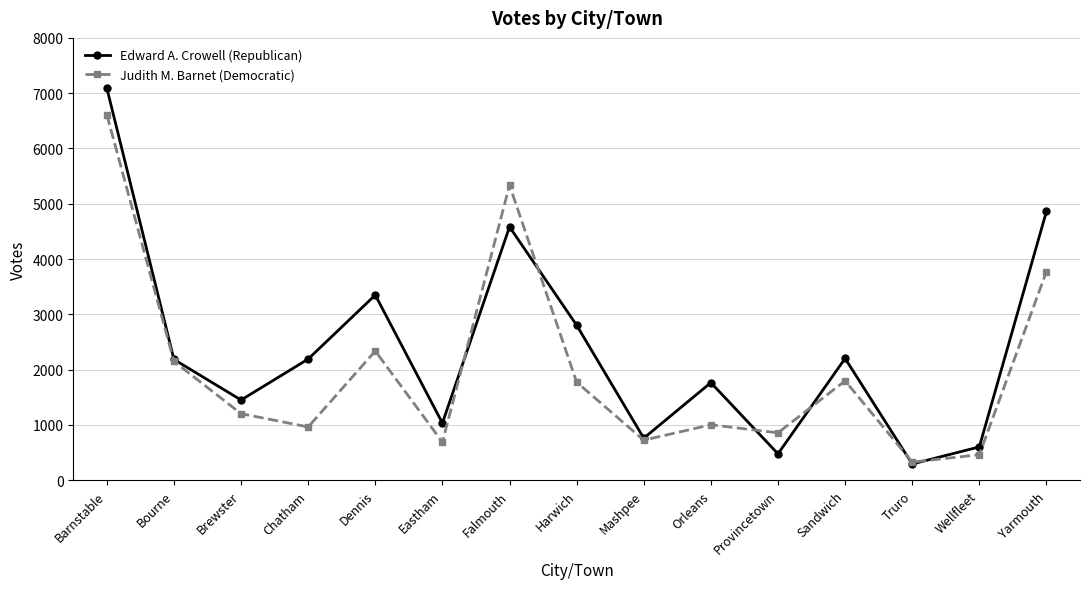

True or false: Edward A. Crowell (Republican) has more than 2 points higher than both neighbors.

True